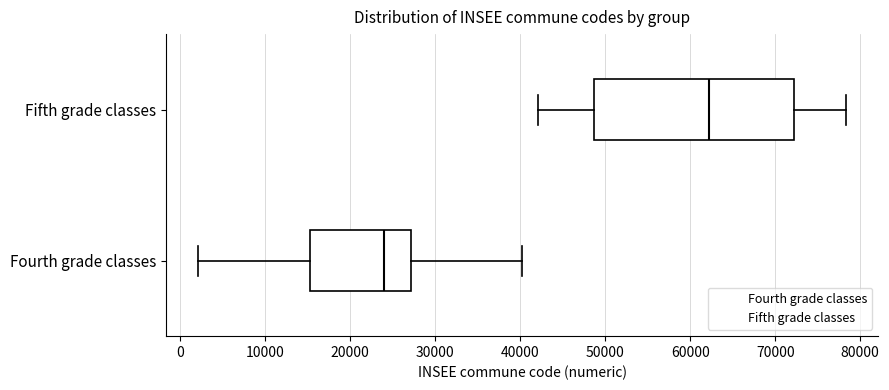

Where does the right whisker of the box for Fourth grade classes end on the x-axis? The values are not printed on the chart, so give them approximately, as read against the axis.

40000